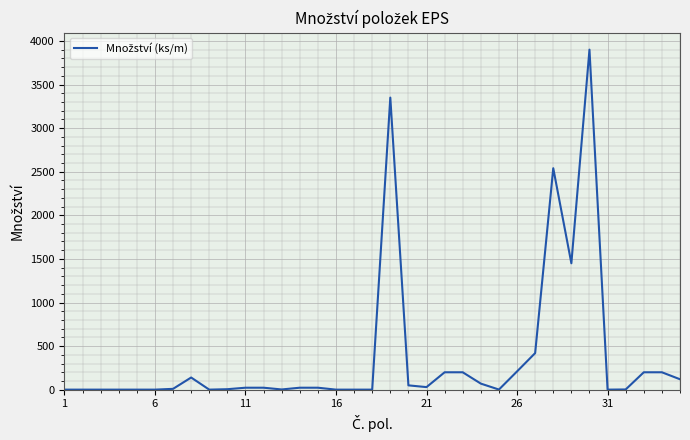

What is the maximum value shown in the chart?

3900